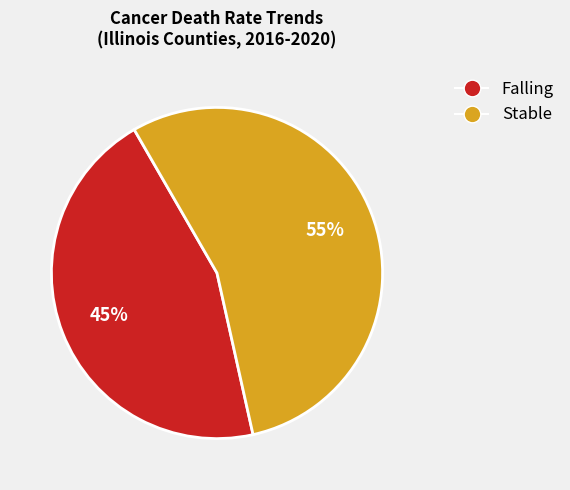

Is the sum of Stable and Falling greater than half?

Yes